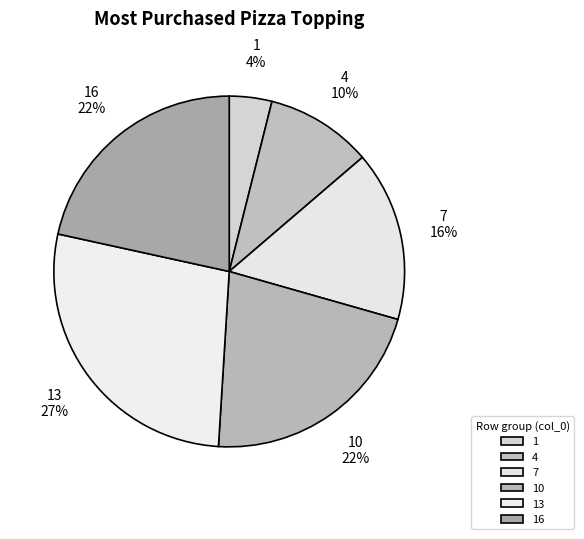

True or false: 16 accounts for 8% of the total.

False